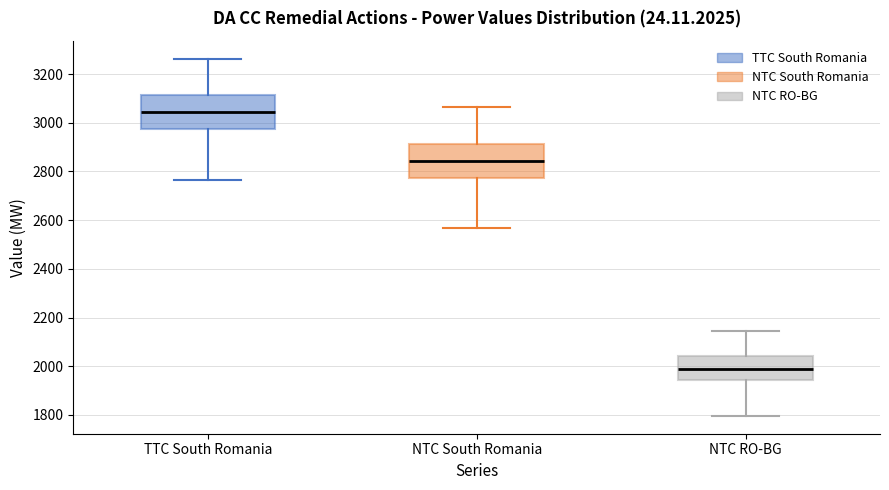

Reading left to right, read every box against the y-axis: the position of its median line, the range the box covers, and the ends of its whiskers. The values are not printed on the chart, so give them approximately, as read against the axis.

TTC South Romania: median 3040, box 2980 to 3120, whiskers 2760 to 3260
NTC South Romania: median 2840, box 2780 to 2920, whiskers 2560 to 3060
NTC RO-BG: median 2000, box 1940 to 2040, whiskers 1800 to 2140